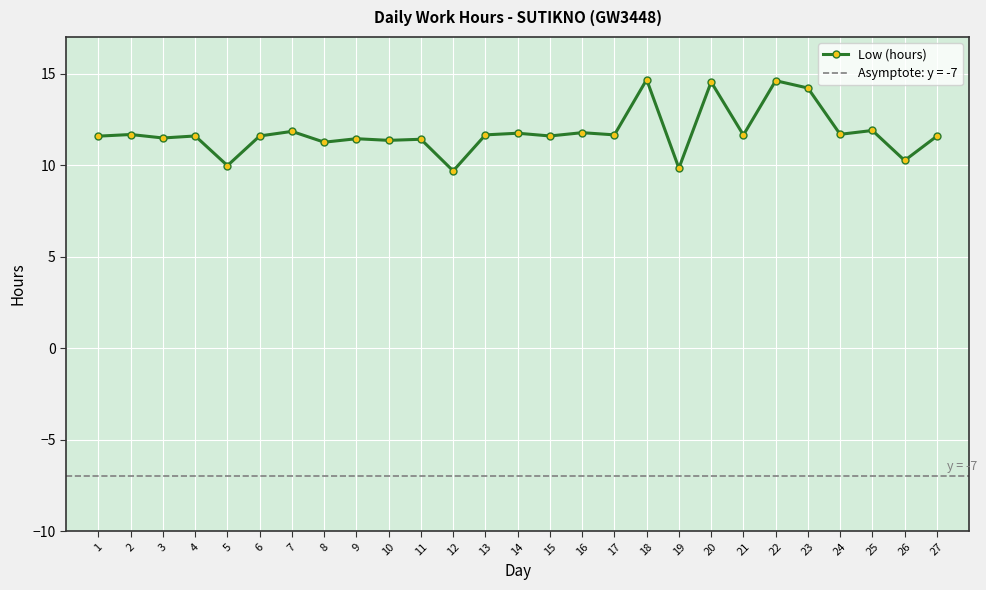

Reading left to right, transcribe all the data shown in this chart.

11.6	11.7	11.5	11.6	10.0	11.6	11.8	11.2	11.4	11.3	11.4	9.7	11.7	11.7	11.6	11.8	11.7	14.7	9.8	14.5	11.6	14.6	14.2	11.7	11.9	10.2	11.6